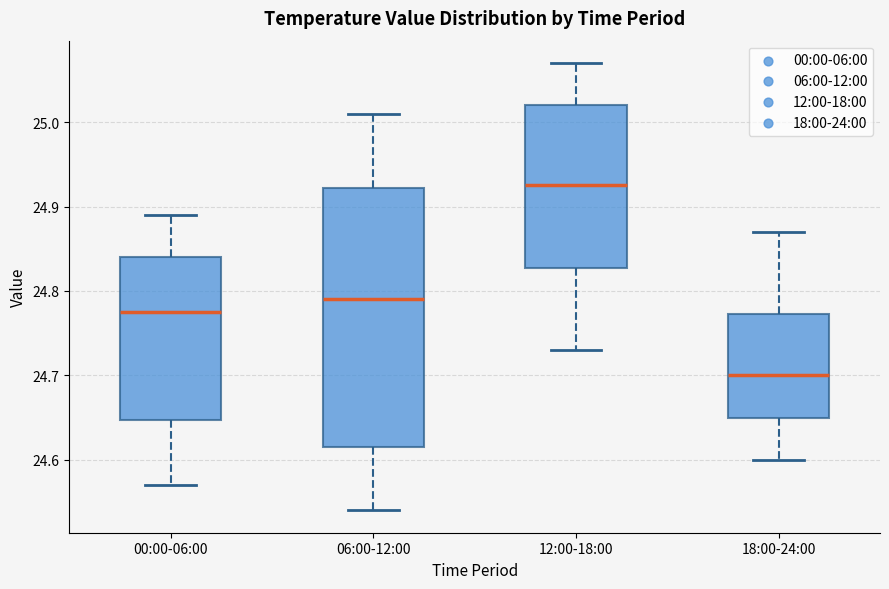

Where is the lower edge of the box for 06:00-12:00 on the y-axis? The values are not printed on the chart, so give them approximately, as read against the axis.

24.62